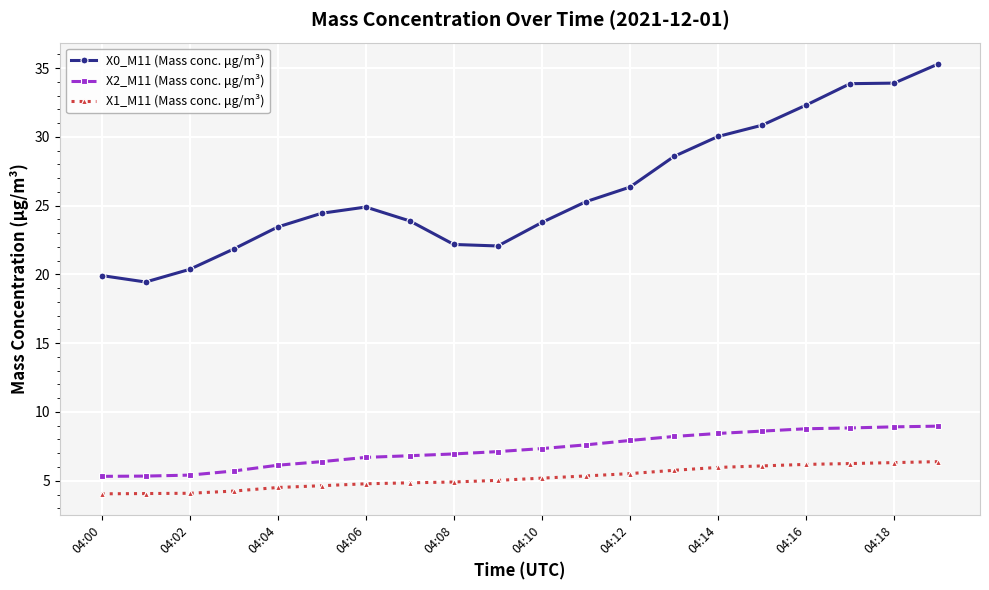

True or false: X1_M11 (Mass conc. μg/m³) and X0_M11 (Mass conc. μg/m³) intersect in this chart.

False